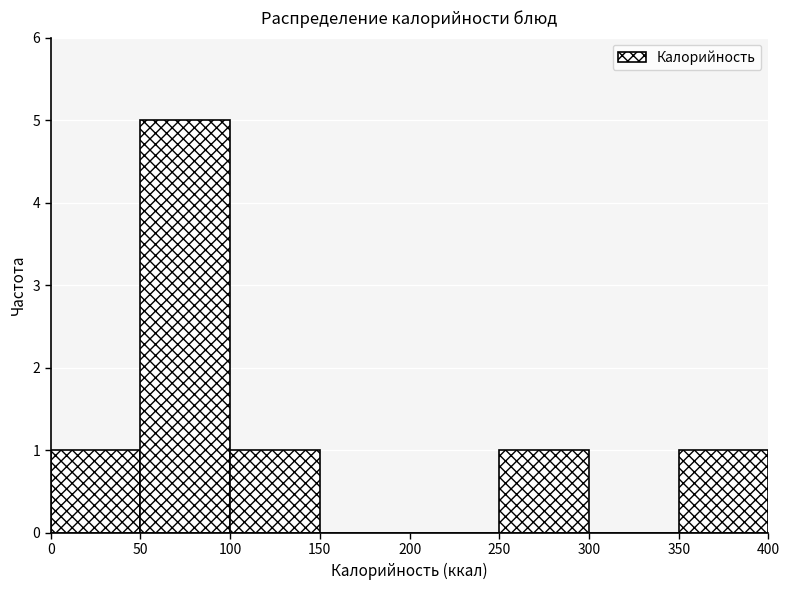

Reading left to right, list every bar in this chart as the range it spans on the x-axis followed by its height. The values are not printed on the chart, so give them approximately, as read against the axis.

0 to 50: 1
50 to 100: 5
100 to 150: 1
150 to 200: 0
200 to 250: 0
250 to 300: 1
300 to 350: 0
350 to 400: 1